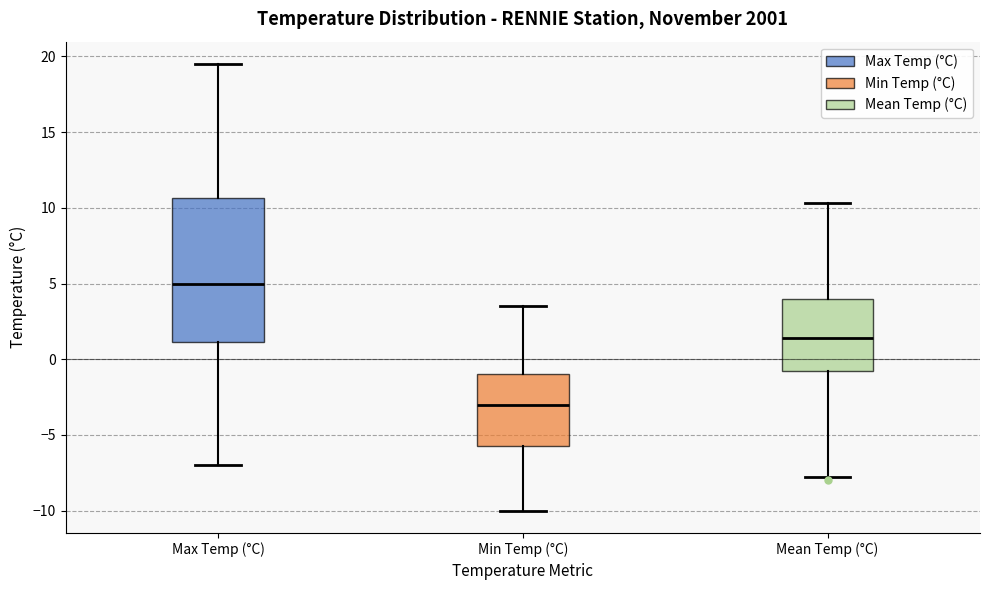

Where does the lower whisker of the box for Min Temp (°C) end on the y-axis? The values are not printed on the chart, so give them approximately, as read against the axis.

-10.0